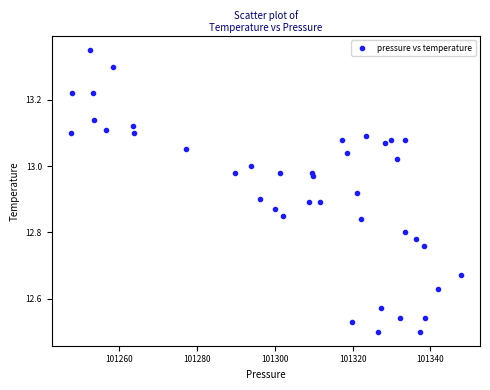

What is the range of X values (max minus min)?

100.0